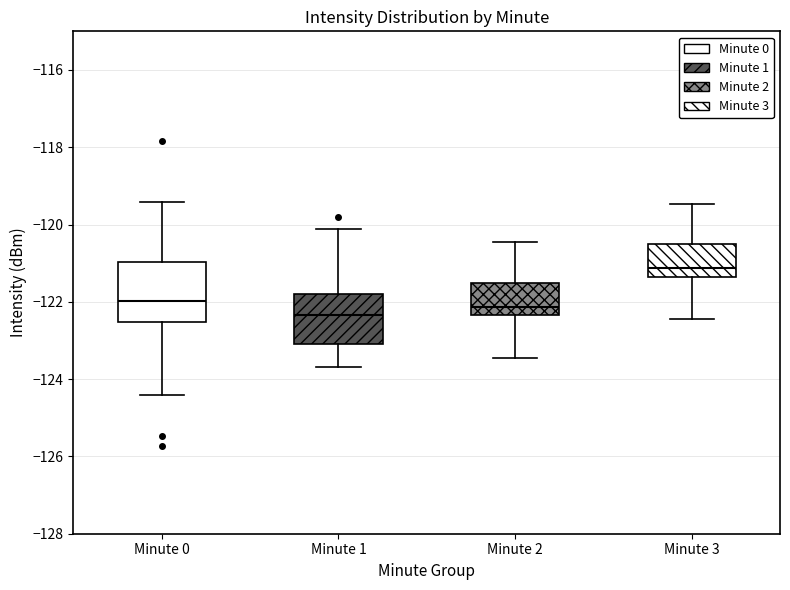

Reading left to right, read every box against the y-axis: the position of its median line, the range the box covers, and the ends of its whiskers. The values are not printed on the chart, so give them approximately, as read against the axis.

Minute 0: median -122.0, box -122.6 to -121.0, whiskers -124.4 to -119.4
Minute 1: median -122.4, box -123.0 to -121.8, whiskers -123.6 to -120.2
Minute 2: median -122.2, box -122.4 to -121.6, whiskers -123.4 to -120.4
Minute 3: median -121.2, box -121.4 to -120.6, whiskers -122.4 to -119.4